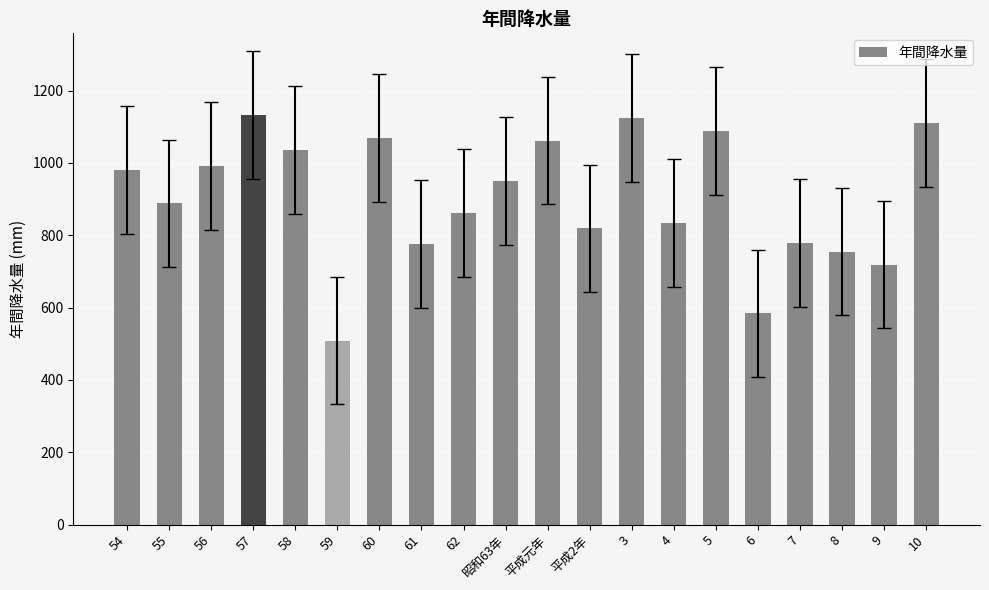

What is the smallest value displayed?

509